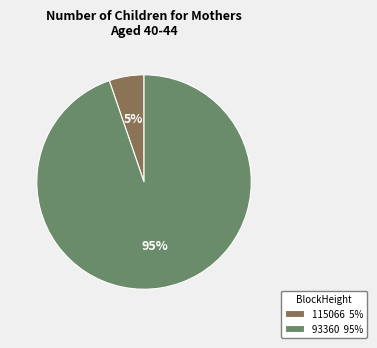

Combined, do 93360 and 115066 account for over 50%?

Yes